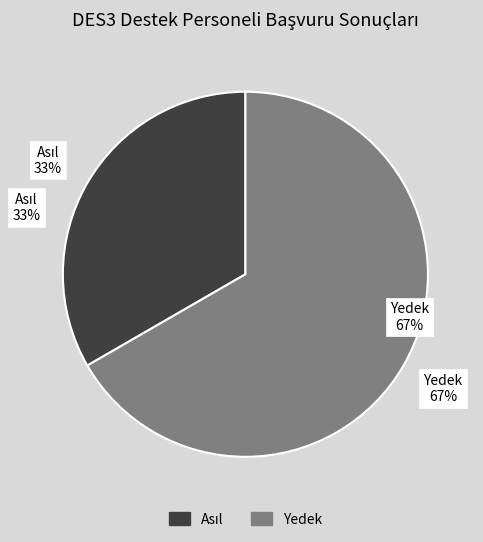

Count the number of slices in the pie.

2